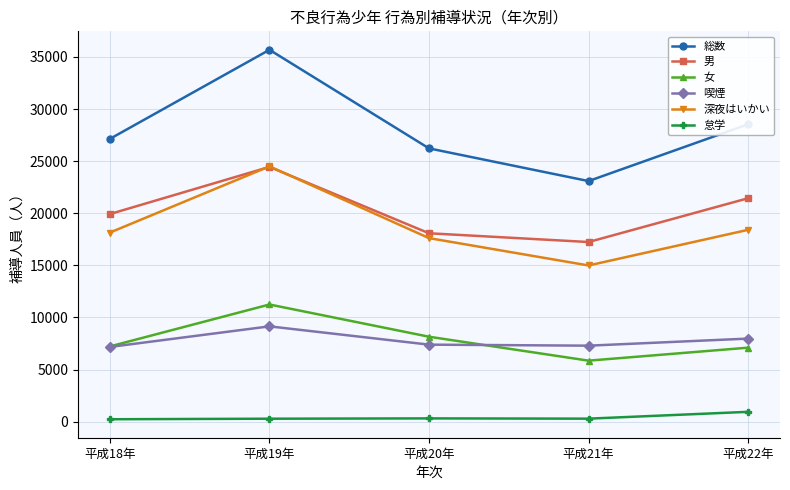

True or false: 深夜はいかい and 怠学 cross at least once.

False